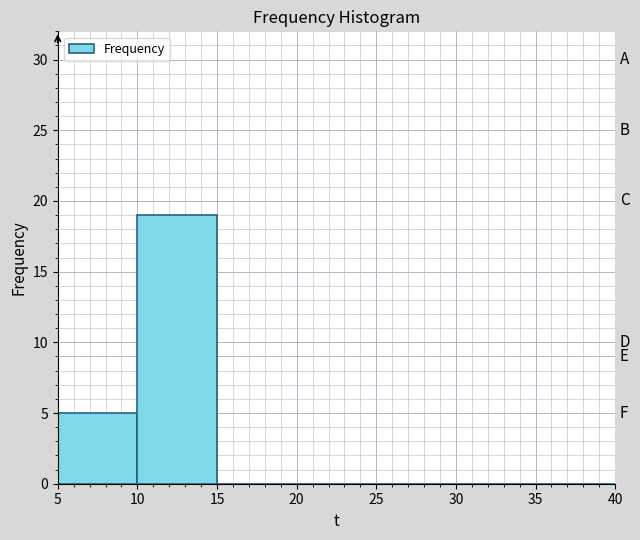

Over which range of the x-axis is the bar tallest?

10 to 15